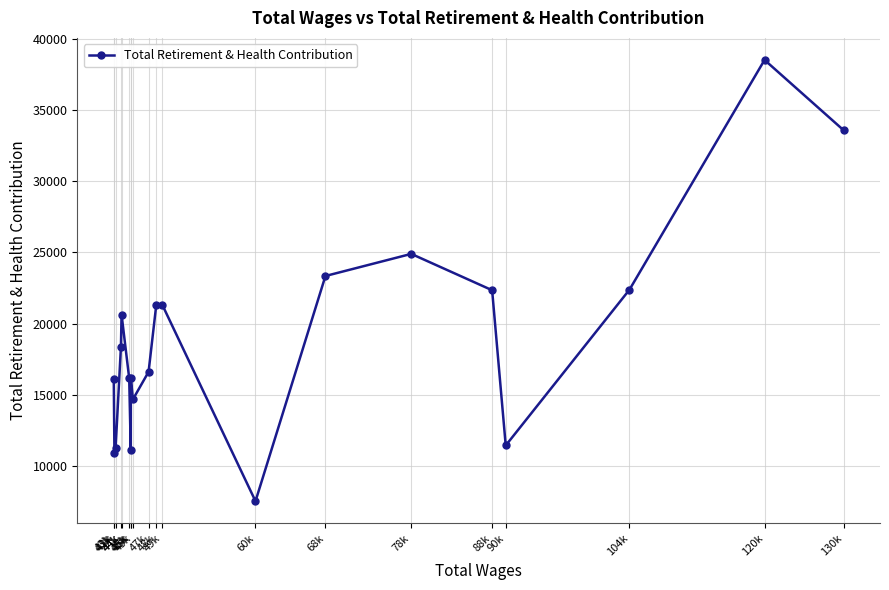

The value at 90k is 11445. True or false?

True